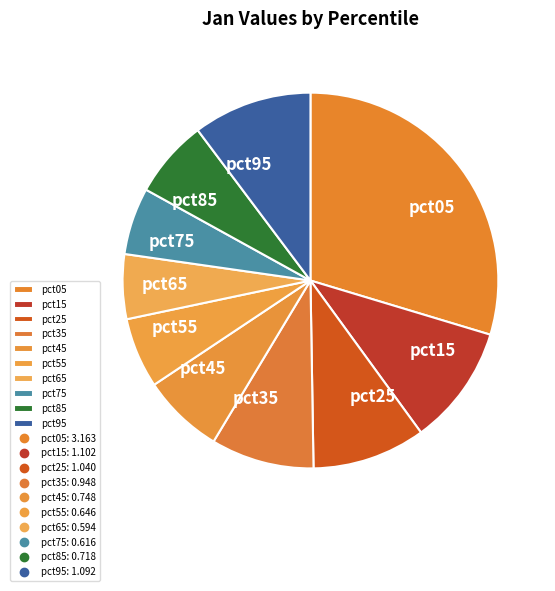

What is the largest slice in the pie chart?

pct05